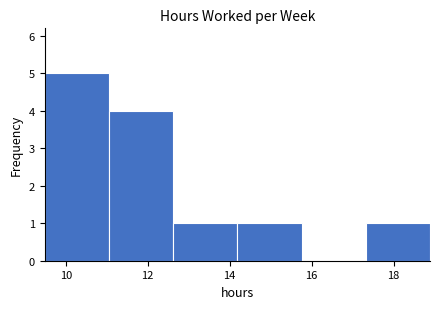

Reading left to right, transcribe this chart: for each bar, give the range it covers on the x-axis and its height. Neither the bar edges nor the heights are printed on the chart, so give them approximately, as read against the axes.

9.4 to 11.0: 5
11.0 to 12.6: 4
12.6 to 14.2: 1
14.2 to 15.8: 1
15.8 to 17.4: 0
17.4 to 18.8: 1